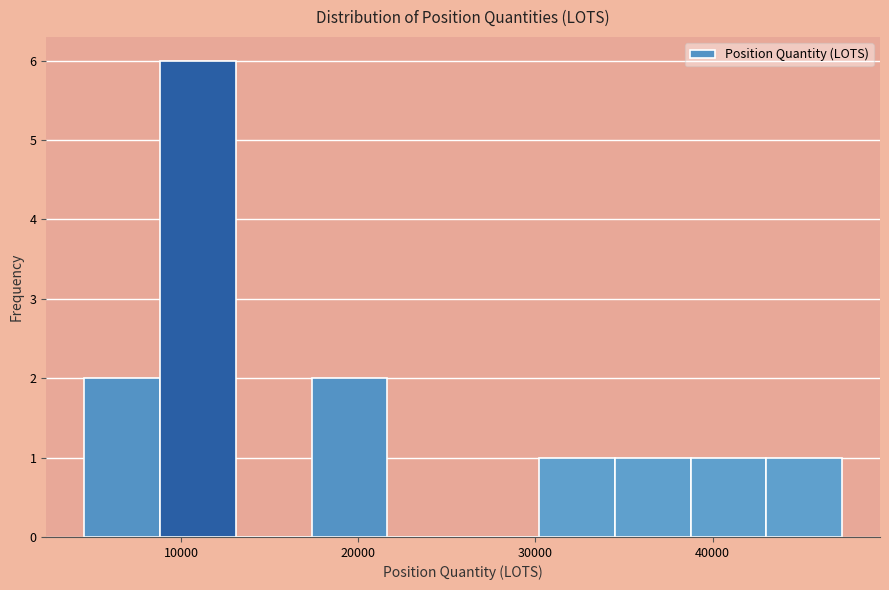

Which range on the x-axis has the tallest bar?

9000 to 13000